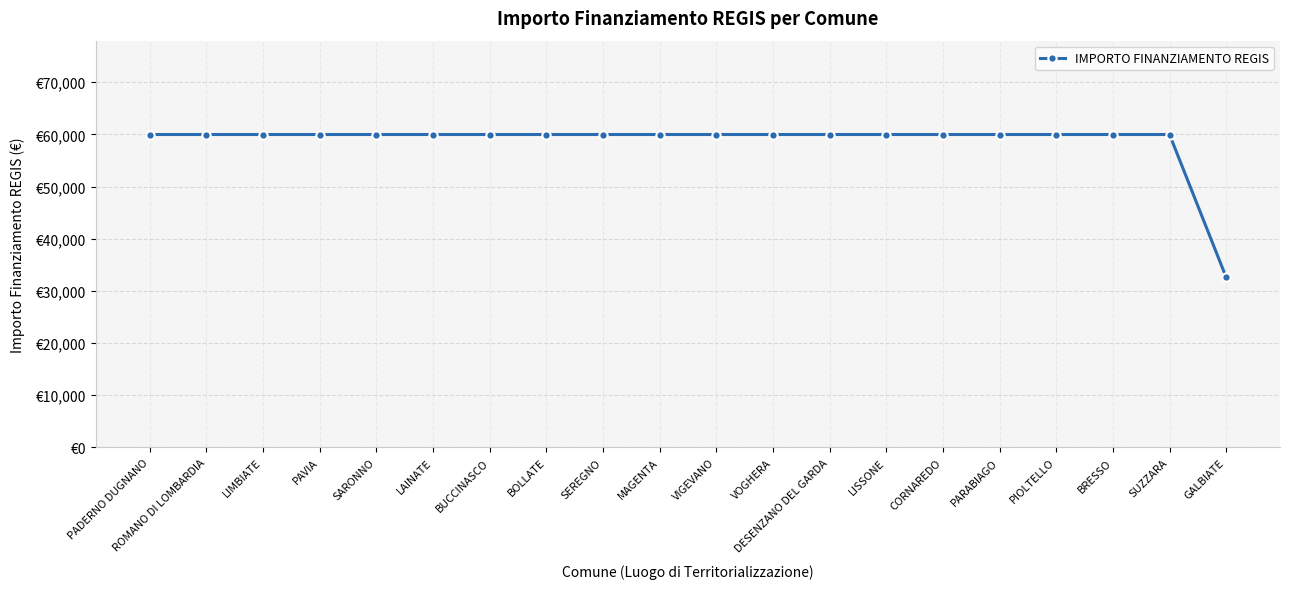

Does the chart have visible grid lines?

Yes